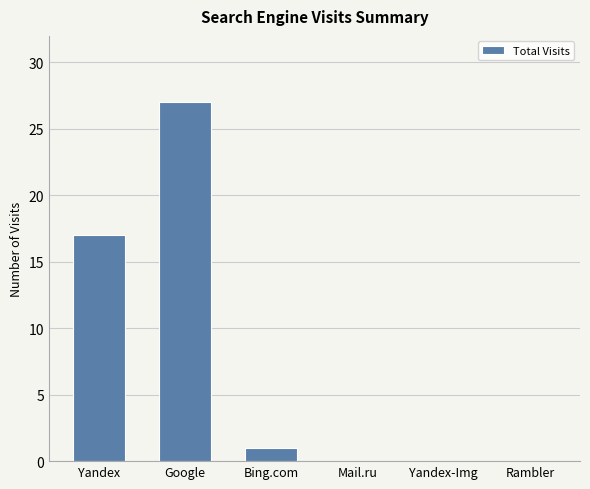

Reading right to left, extract all data points from this chart.

0	0	0	1	27	17